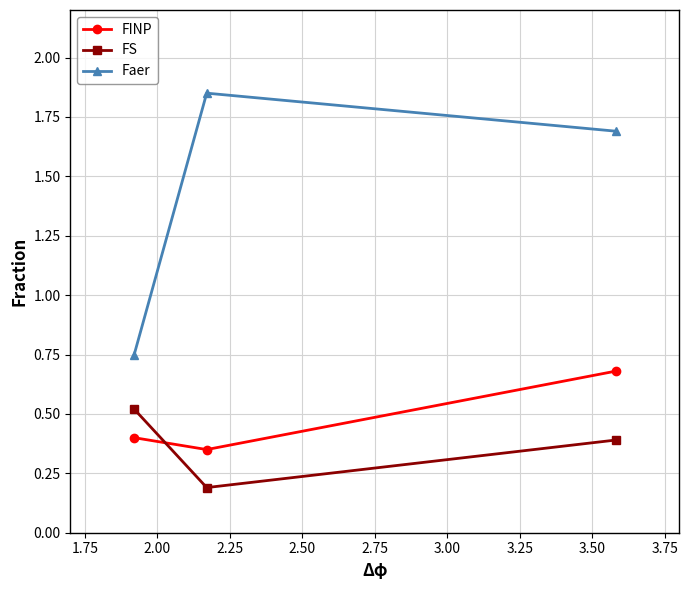

At how many categories does at least one series exceed 0?

3